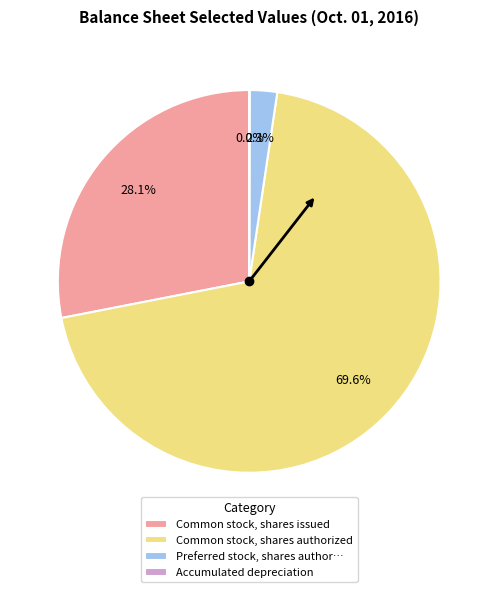

Do Preferred stock, shares author… and Common stock, shares issued together represent more than half of the pie?

No